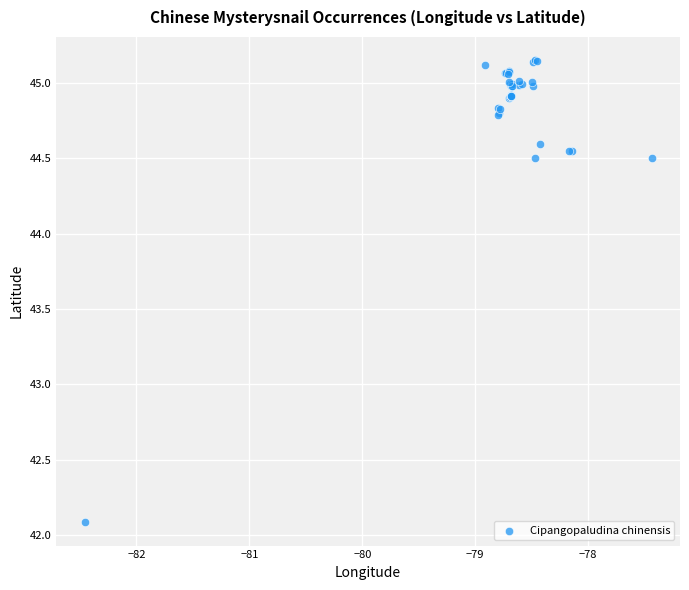

What Y value in the scatter plot is closest to 43?

42.1